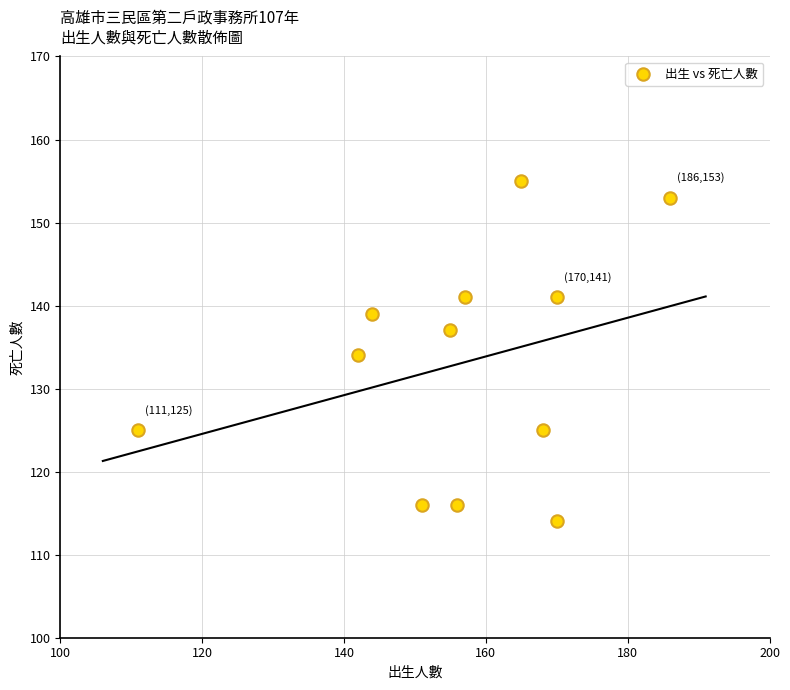

What is the average X value?

156